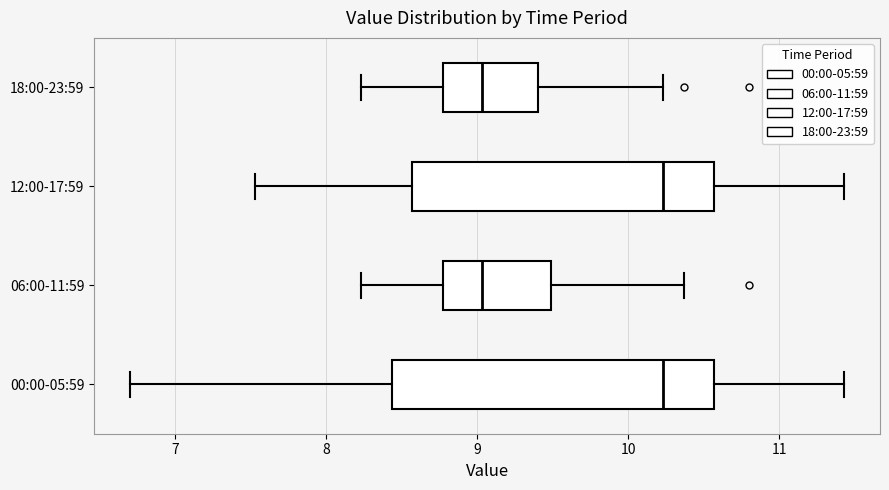

Which box is the widest, from its left edge to its right edge?

00:00-05:59